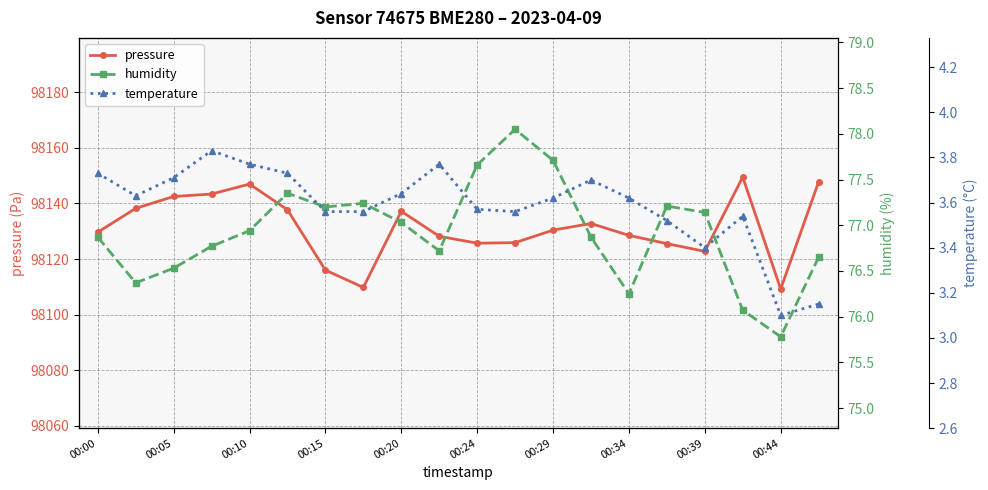

How many values in the humidity series are below 76?

1